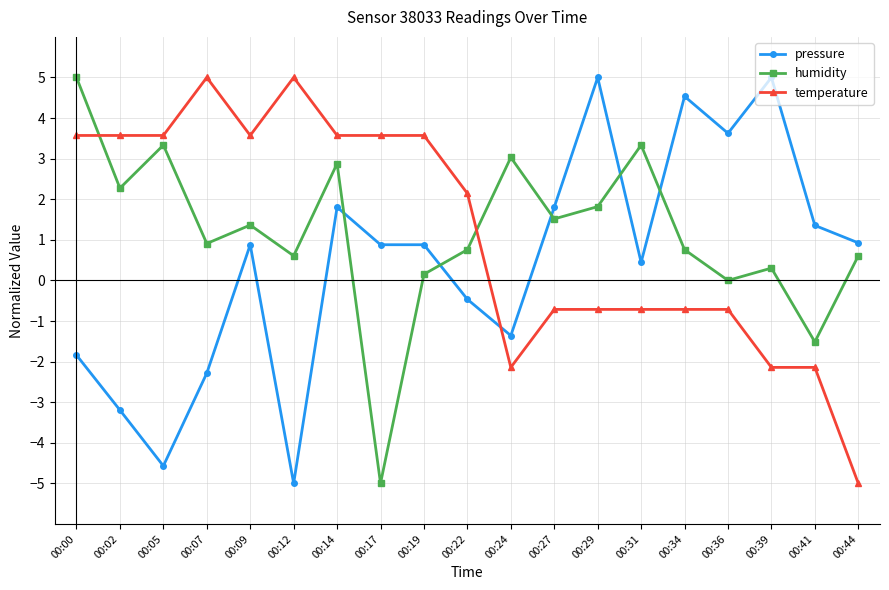

True or false: pressure has a value of 3.6 at 00:36.

True